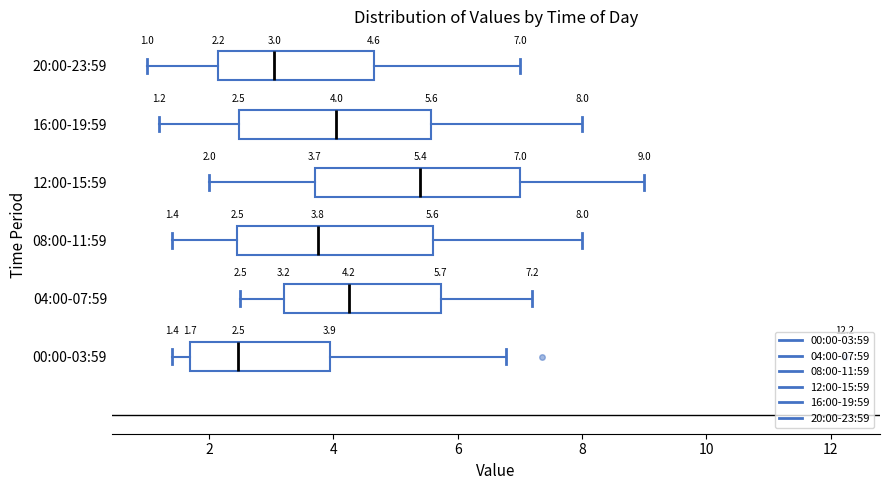

Which box's median line is the furthest to the left?

00:00-03:59